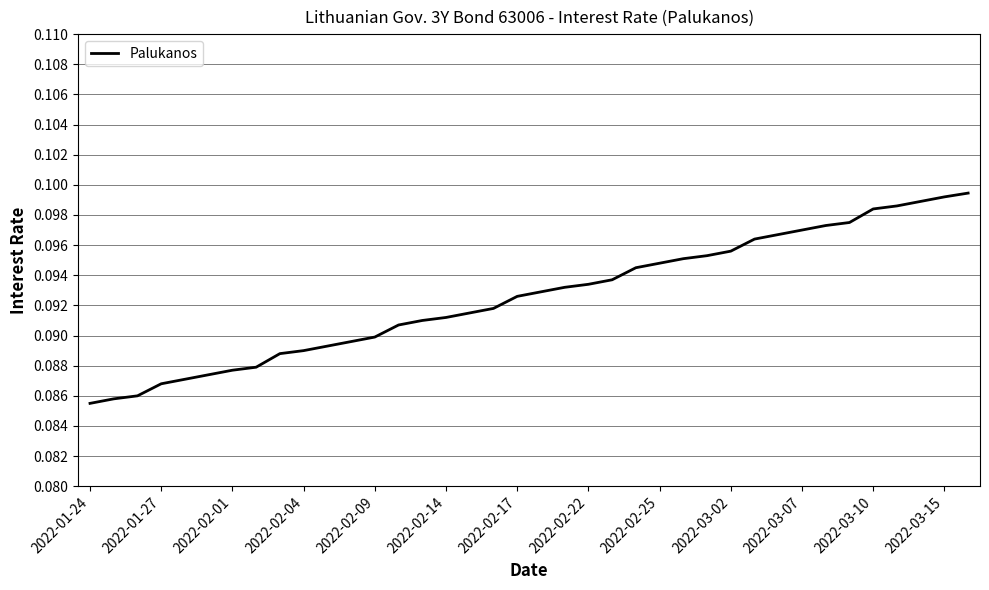

Reading left to right, transcribe all the data shown in this chart.

0.1	0.1	0.1	0.1	0.1	0.1	0.1	0.1	0.1	0.1	0.1	0.1	0.1	0.1	0.1	0.1	0.1	0.1	0.1	0.1	0.1	0.1	0.1	0.1	0.1	0.1	0.1	0.1	0.1	0.1	0.1	0.1	0.1	0.1	0.1	0.1	0.1	0.1